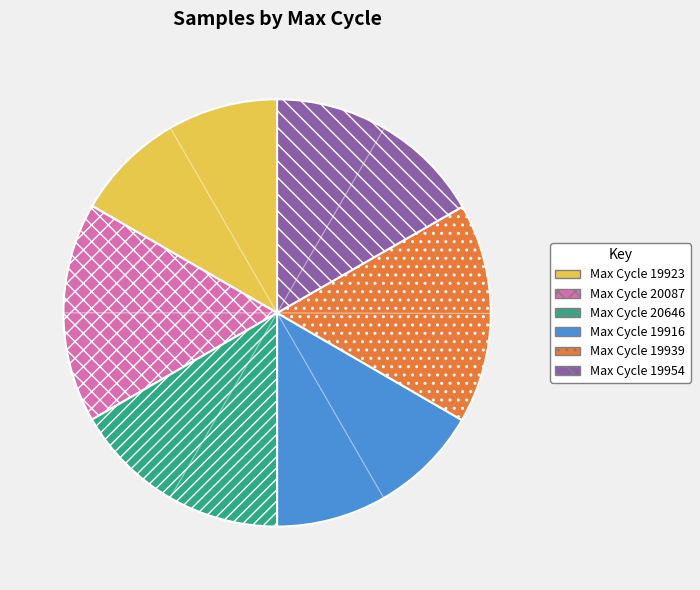

Does any single category account for the majority?

No